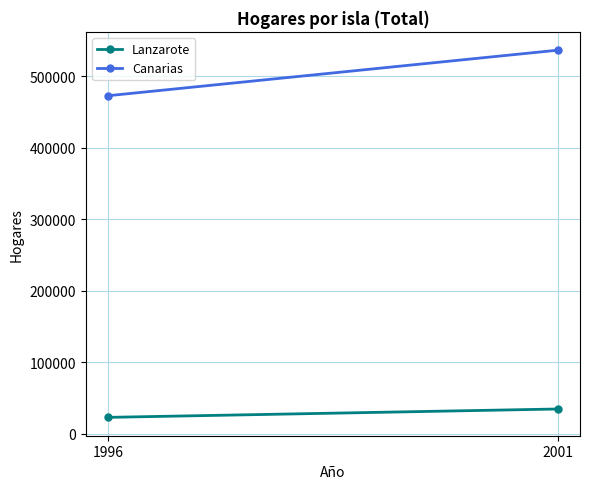

Count the number of data series in this chart.

2